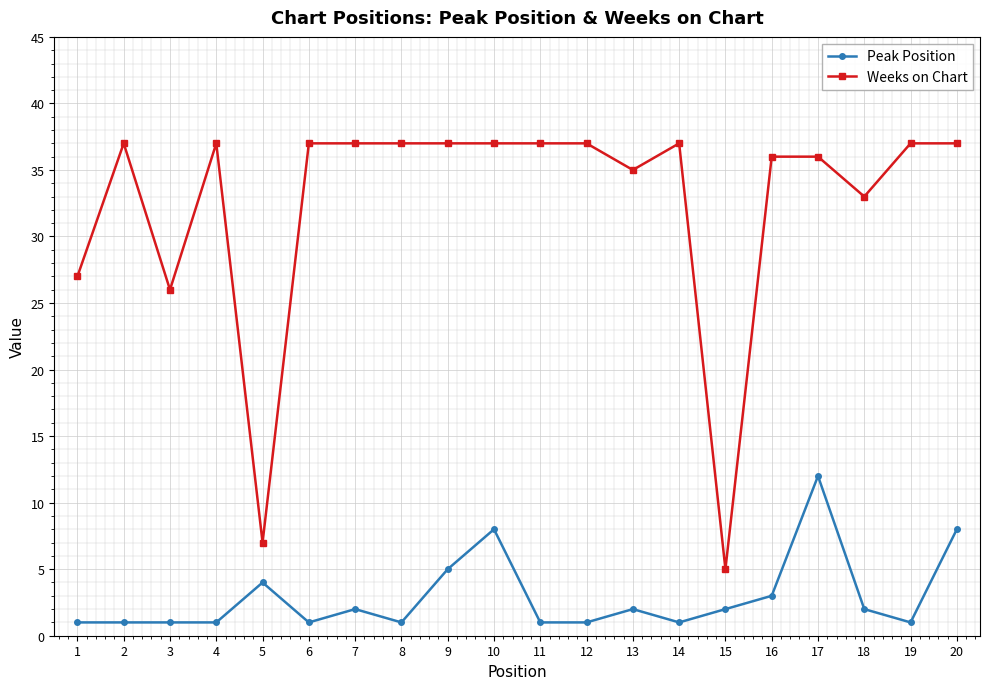

Which series has the largest total across all categories?

Weeks on Chart